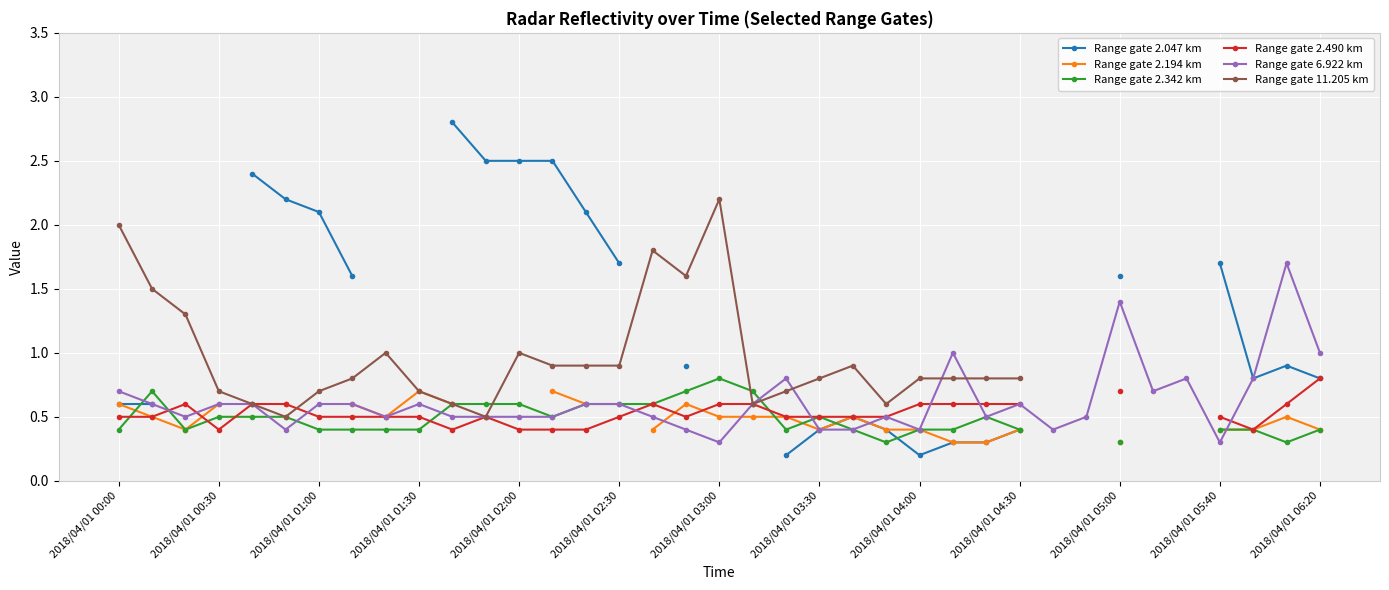

What is the highest value of the Range gate 6.922 km series?

1.7